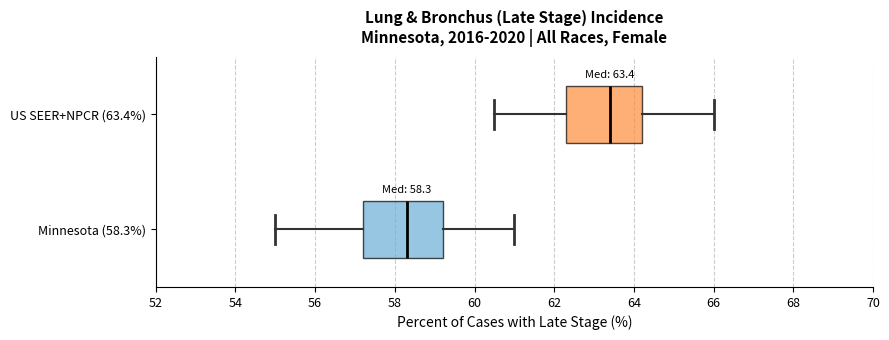

Which box has the furthest to the right median line?

US SEER+NPCR (63.4%)